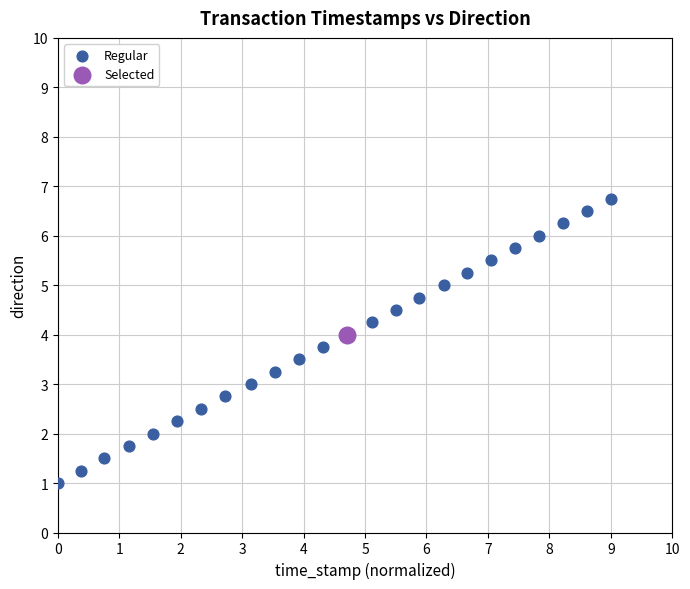

What are all the series names shown in the legend?

Regular, Selected